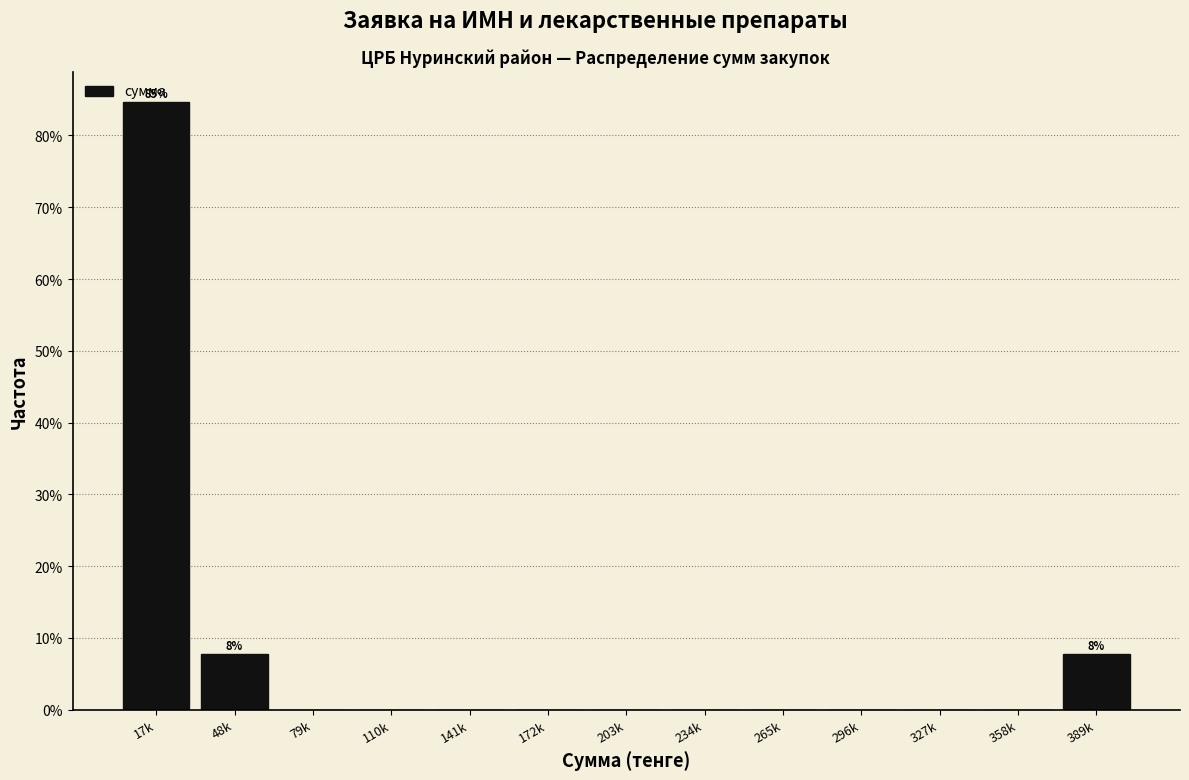

The value at 48k is 7.7. True or false?

True